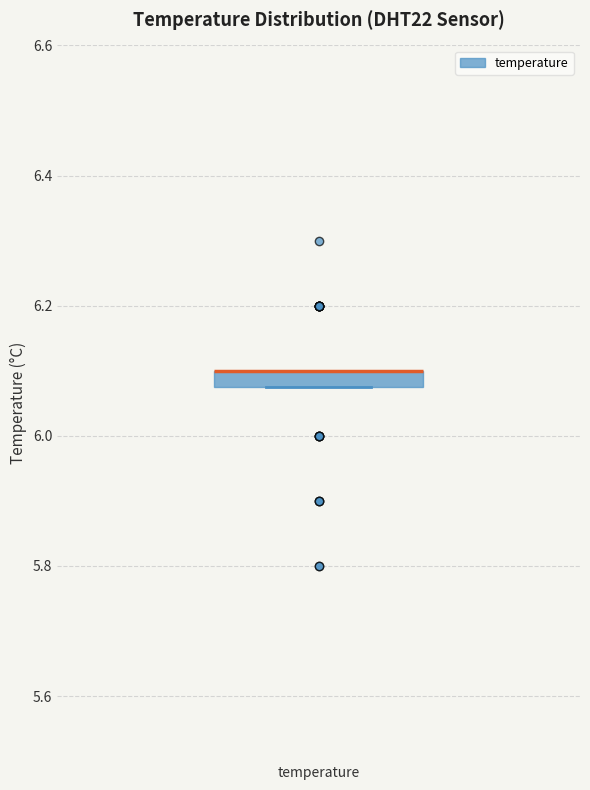

Where is the upper edge of the box for temperature on the y-axis? The values are not printed on the chart, so give them approximately, as read against the axis.

6.10